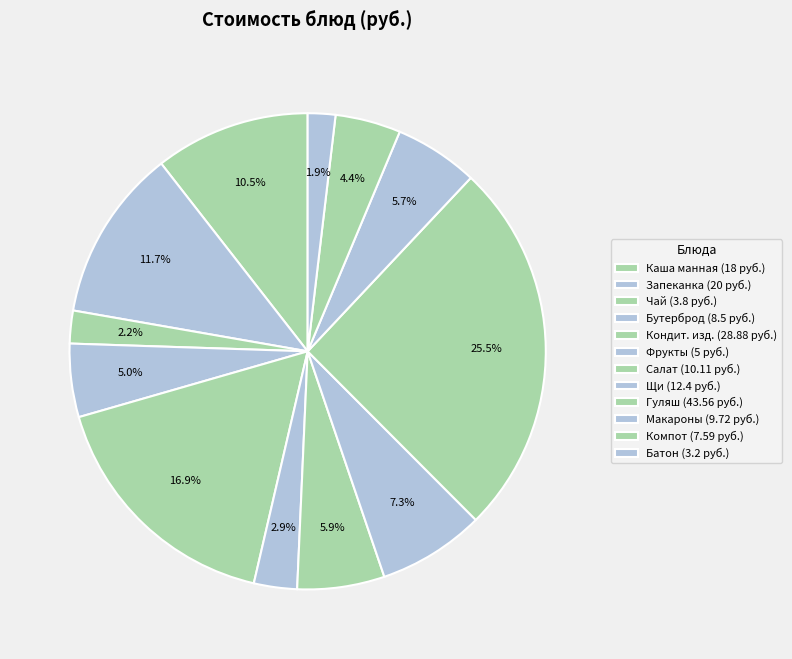

To the nearest percent, what is the difference between the largest and smallest slice percentages?

24%